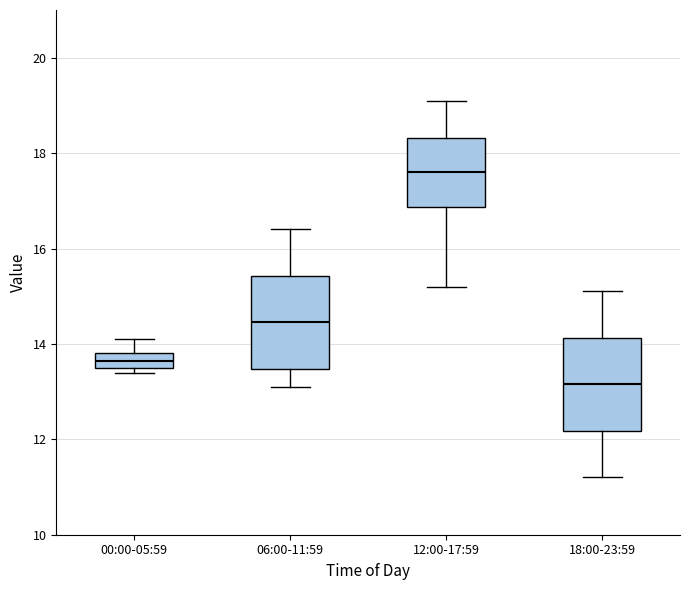

Which box's median line is the lowest?

18:00-23:59